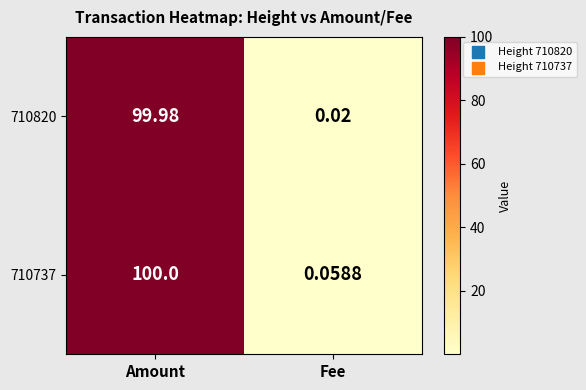

Which series has the largest range (max minus min)?

710820